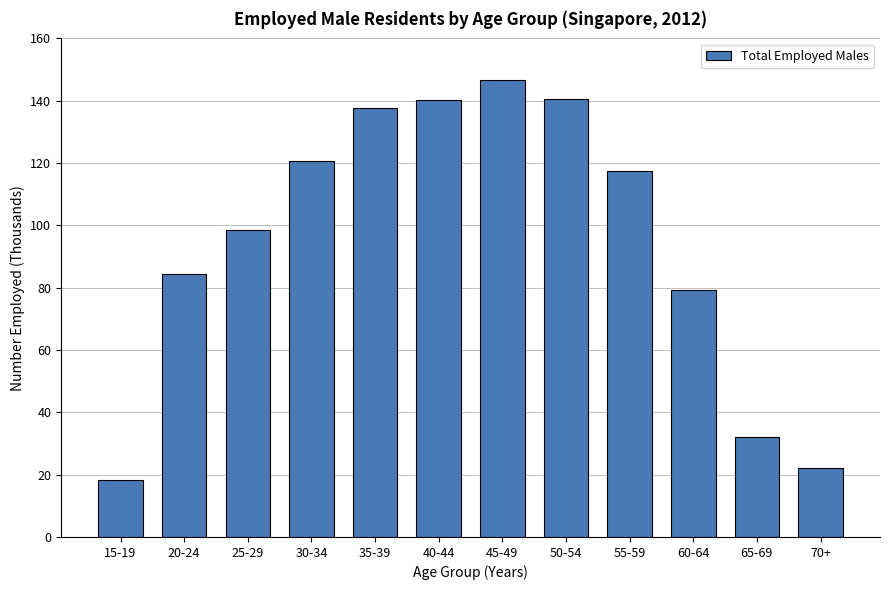

Which category has the highest value across all series?

45-49